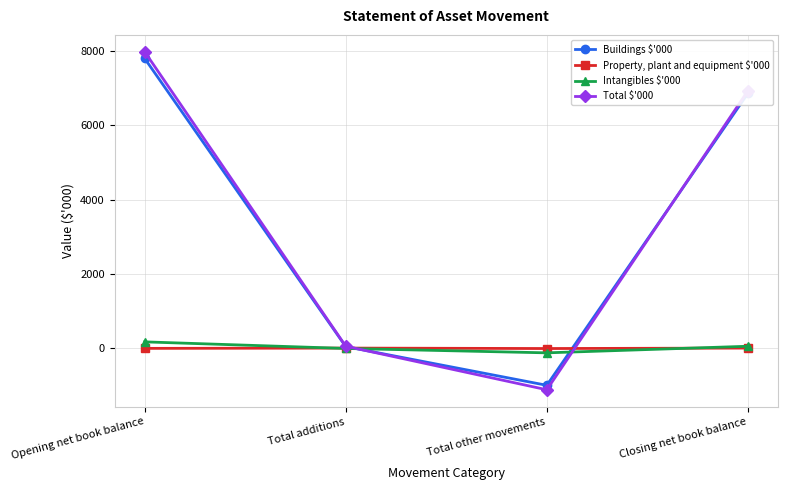

Which category has the highest value in the Total $'000 series?

Opening net book balance